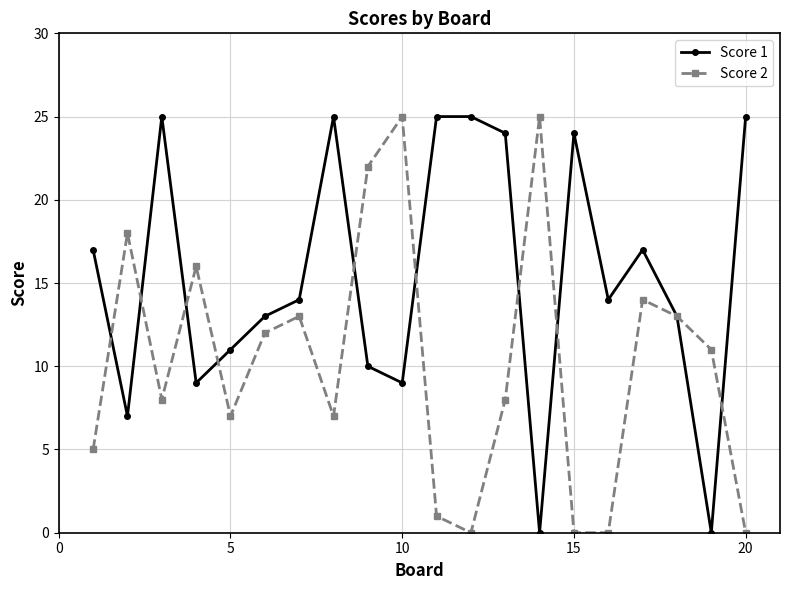

What is the sum of all Score 1 values?

307